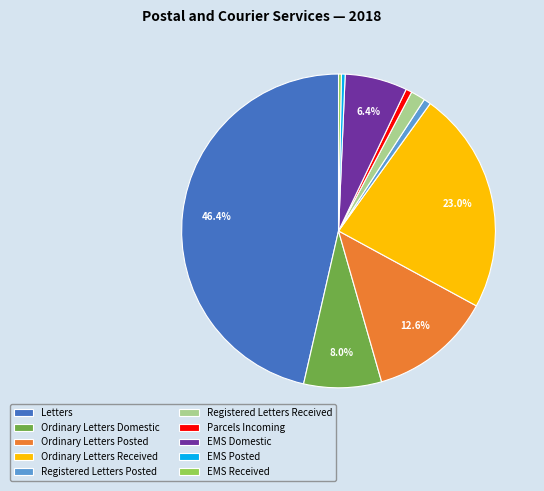

Which category has the biggest portion of the pie?

Letters